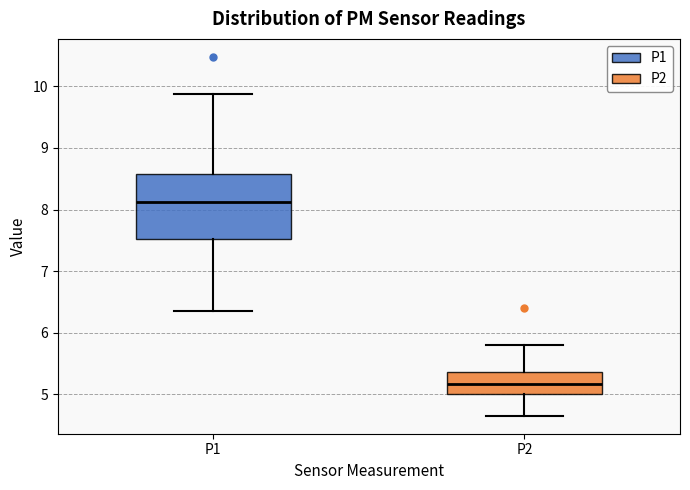

Reading left to right, transcribe this box plot: for each box, give where its median line is, the range the box spans, and where its two whiskers end, as read against the y-axis. The values are not printed on the chart, so give them approximately, as read against the axis.

P1: median 8.1, box 7.5 to 8.6, whiskers 6.4 to 9.9
P2: median 5.2, box 5.0 to 5.4, whiskers 4.7 to 5.8